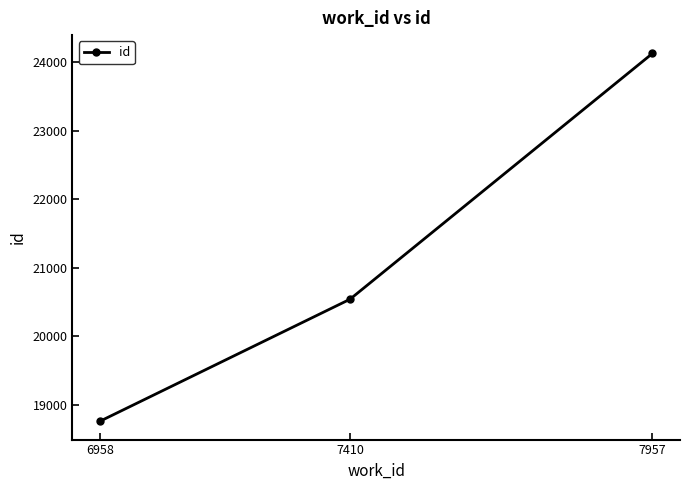

What is the maximum value shown in the chart?

24130